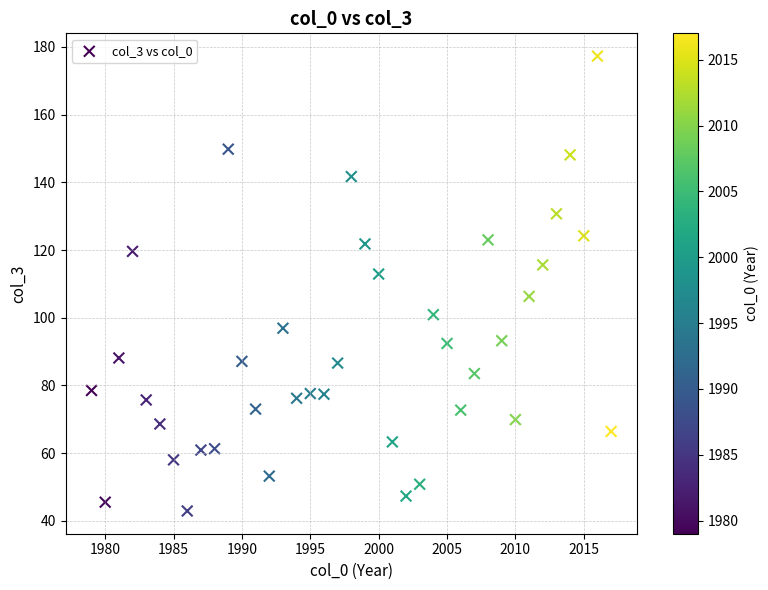

What is the range of Y values (max minus min)?

134.4